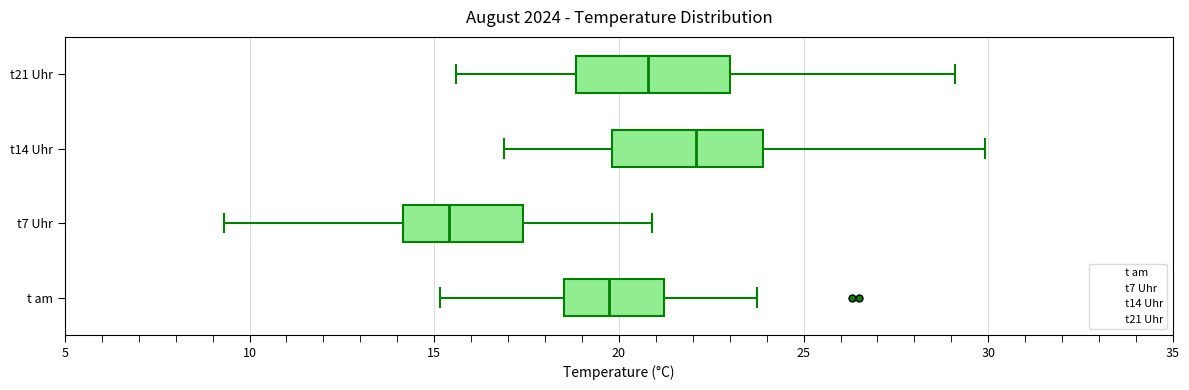

Reading bottom to top, read every box against the x-axis: the position of its median line, the range the box covers, and the ends of its whiskers. The values are not printed on the chart, so give them approximately, as read against the axis.

t am: median 19.5, box 18.5 to 21.0, whiskers 15.0 to 23.5
t7 Uhr: median 15.5, box 14.0 to 17.5, whiskers 9.5 to 21.0
t14 Uhr: median 22.0, box 20.0 to 24.0, whiskers 17.0 to 30.0
t21 Uhr: median 21.0, box 19.0 to 23.0, whiskers 15.5 to 29.0